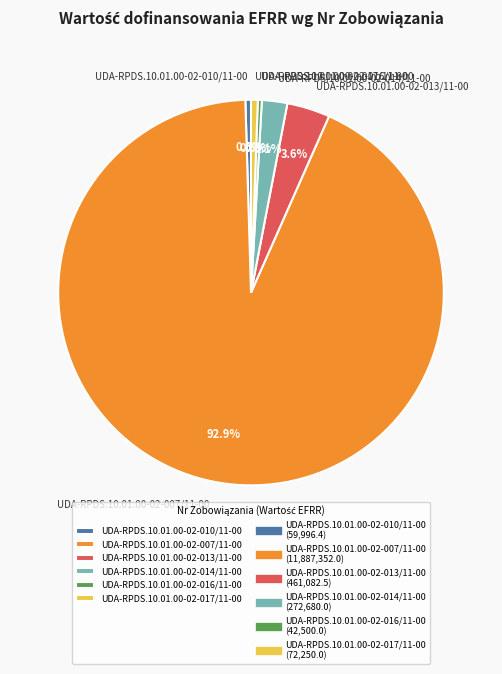

What percentage is NOT represented by UDA-RPDS.10.01.00-02-007/11-00?

7.1%